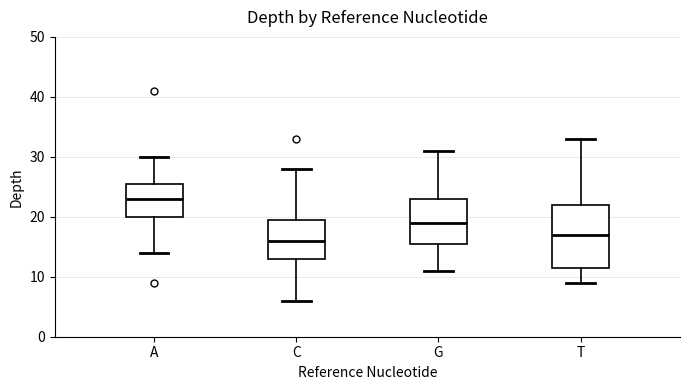

Where does the median line of the box for A sit on the y-axis? The values are not printed on the chart, so give them approximately, as read against the axis.

23